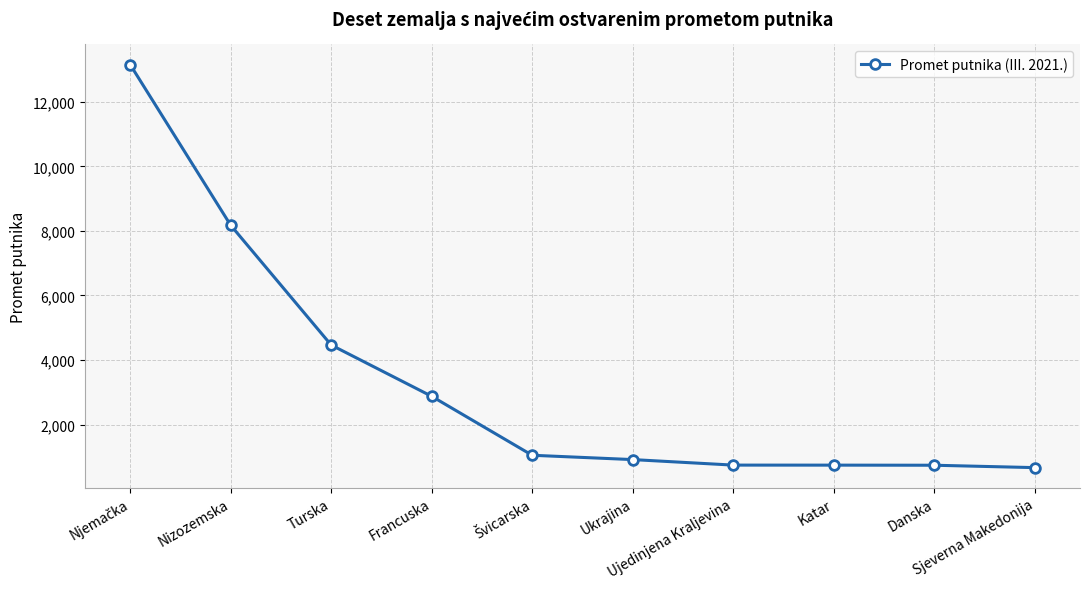

What is the minimum value shown in the chart?

664